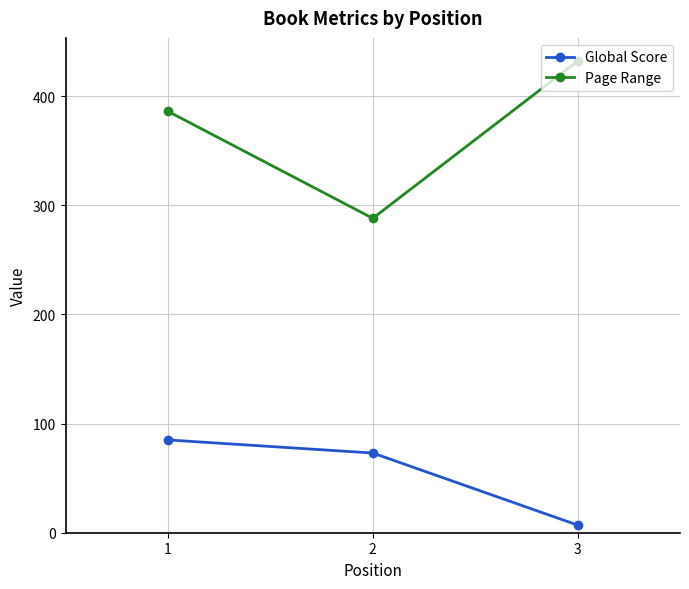

True or false: Page Range has a value of 386 at 1.

True